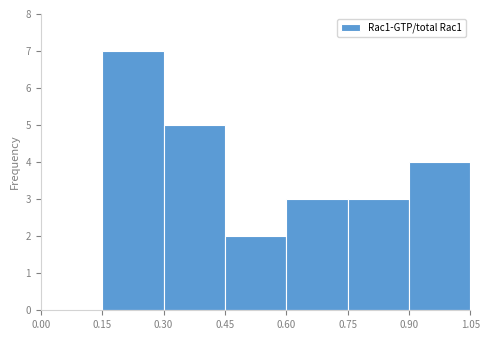

How tall is the bar that spans 0.45 to 0.60 on the x-axis? The values are not printed on the chart, so give them approximately, as read against the axis.

2